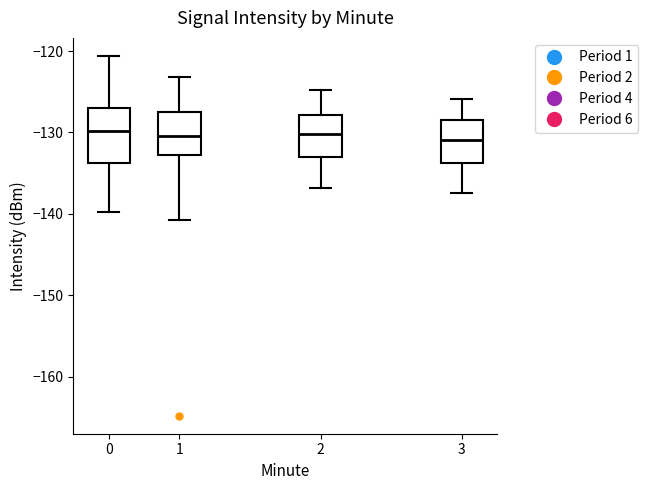

Where does the upper whisker of the box at x = 1 end on the y-axis? The values are not printed on the chart, so give them approximately, as read against the axis.

-123